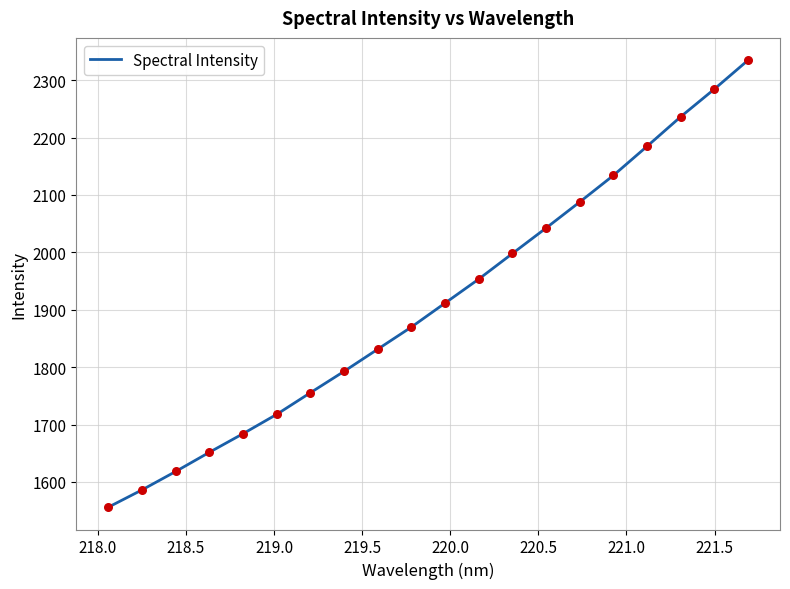

What is the maximum value shown in the chart?

2334.7